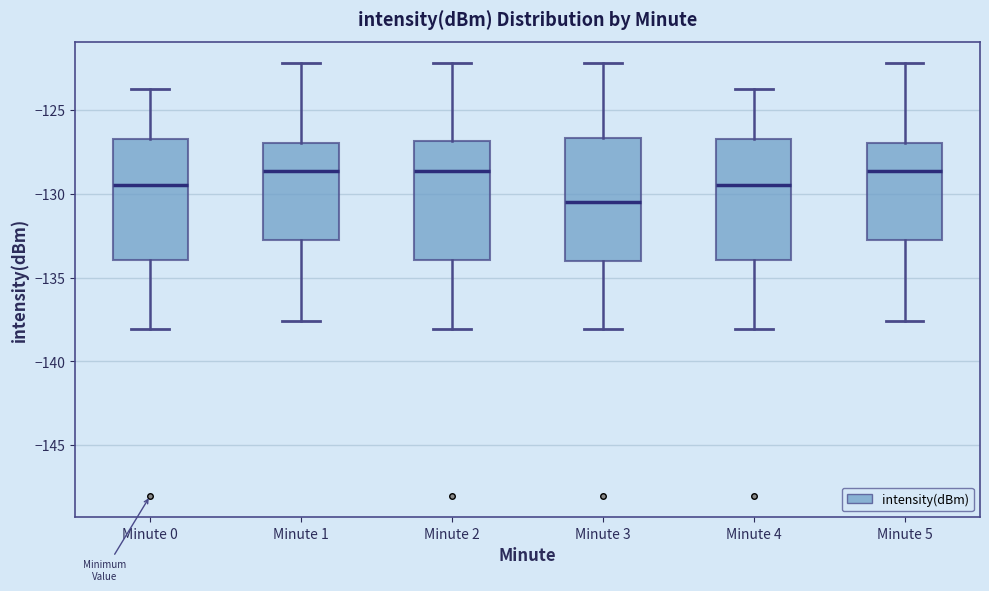

Reading left to right, transcribe this box plot: for each box, give where its median line is, the range the box spans, and where its two whiskers end, as read against the y-axis. The values are not printed on the chart, so give them approximately, as read against the axis.

Minute 0: median -129.5, box -134.0 to -126.5, whiskers -138.0 to -123.5
Minute 1: median -128.5, box -132.5 to -127.0, whiskers -137.5 to -122.0
Minute 2: median -128.5, box -134.0 to -127.0, whiskers -138.0 to -122.0
Minute 3: median -130.5, box -134.0 to -126.5, whiskers -138.0 to -122.0
Minute 4: median -129.5, box -134.0 to -126.5, whiskers -138.0 to -123.5
Minute 5: median -128.5, box -132.5 to -127.0, whiskers -137.5 to -122.0